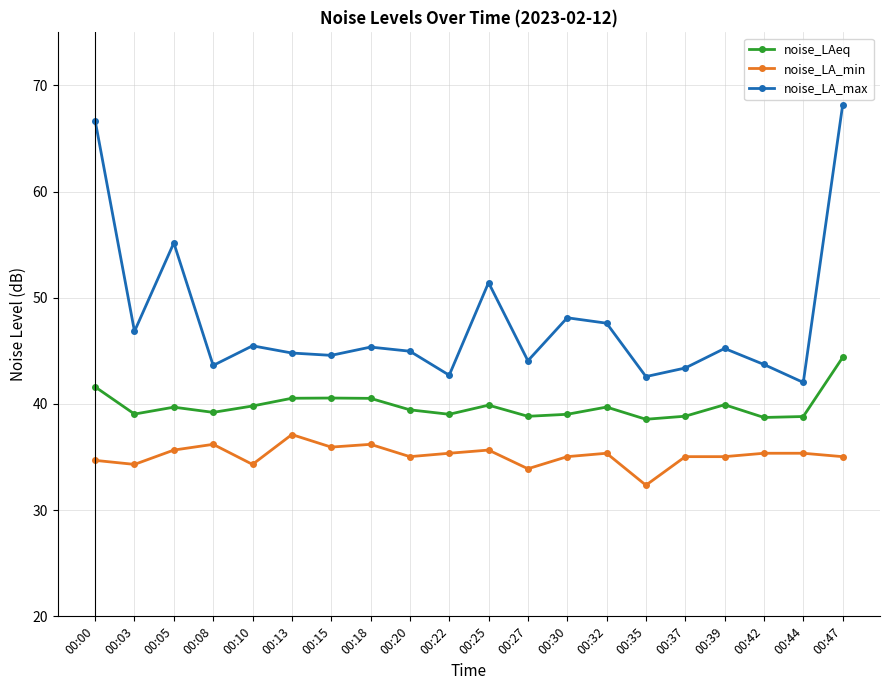

Is it true that noise_LAeq equals 63.4 at 00:42?

False